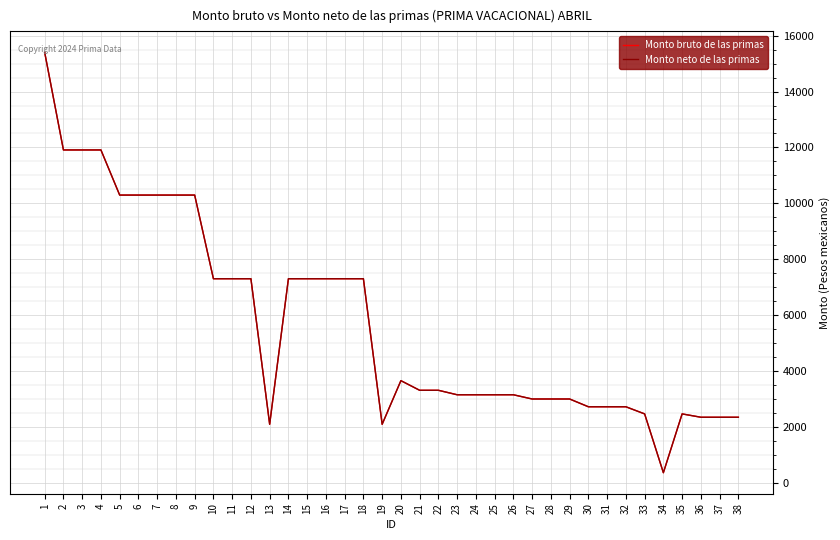

How many lines are shown in the chart?

2